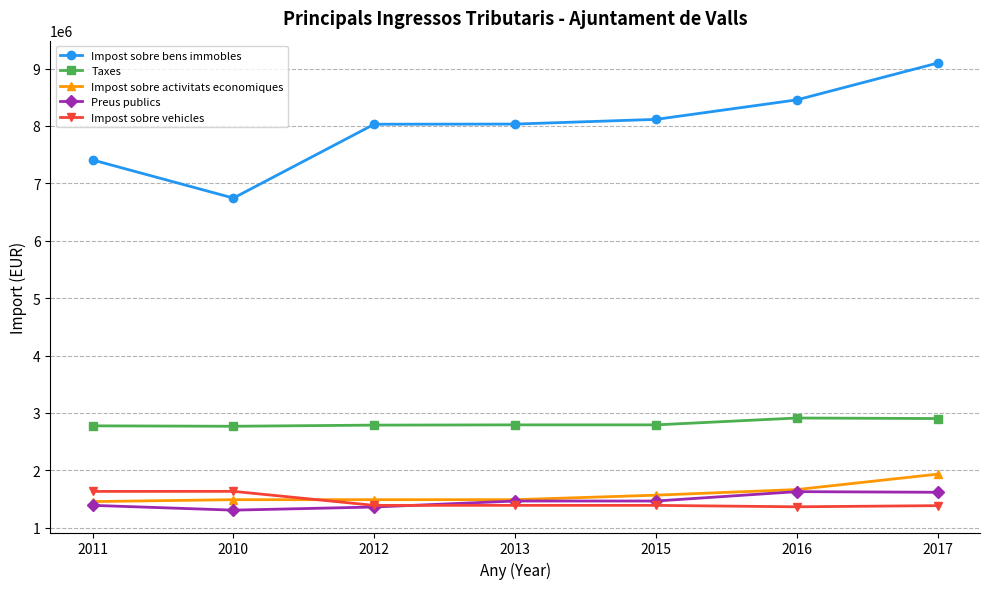

At which category does Impost sobre bens immobles reach its first local valley?

2010